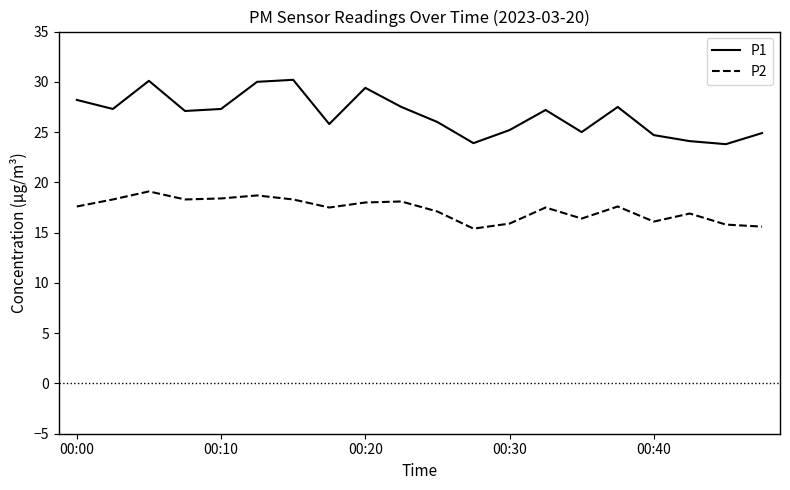

Which series has the largest total across all categories?

P1